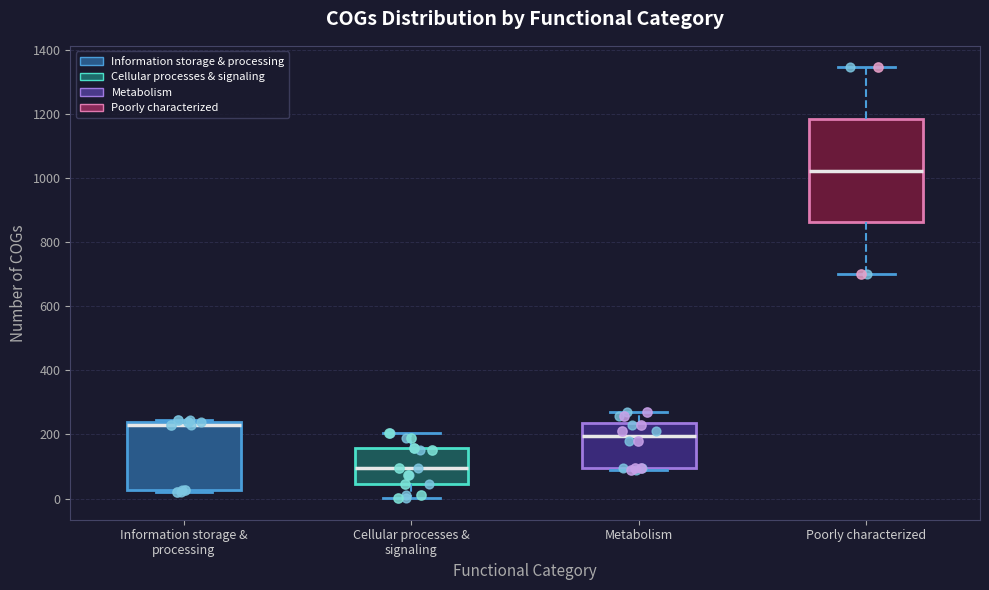

Which box has the lowest median line?

Cellular processes & signaling